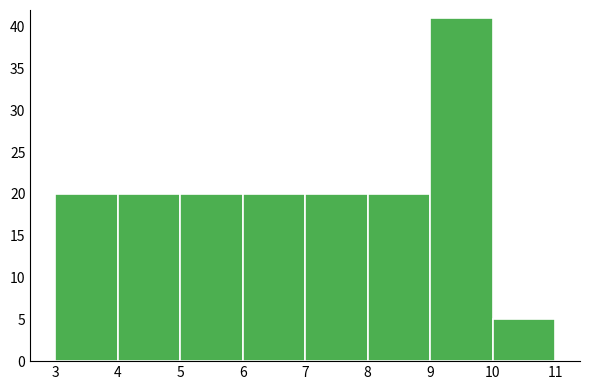

Reading left to right, transcribe this chart: for each bar, give the range it covers on the x-axis and its height. The values are not printed on the chart, so give them approximately, as read against the axis.

3 to 4: 20
4 to 5: 20
5 to 6: 20
6 to 7: 20
7 to 8: 20
8 to 9: 20
9 to 10: 41
10 to 11: 5